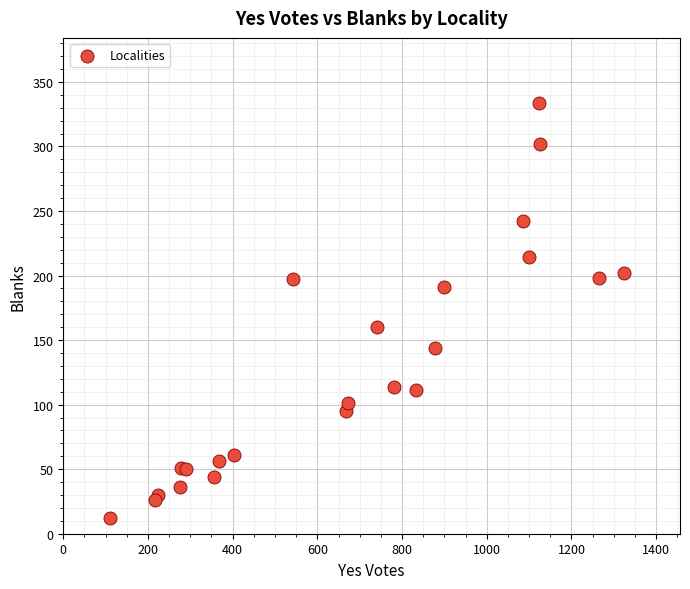

What Y value in the scatter plot is closest to 173?

160